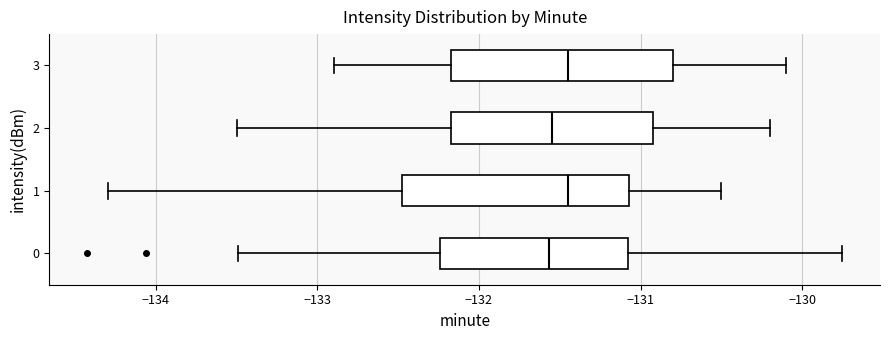

Reading bottom to top, transcribe this box plot: for each box, give where its median line is, the range the box spans, and where its two whiskers end, as read against the x-axis. The values are not printed on the chart, so give them approximately, as read against the axis.

0: median -131.6, box -132.2 to -131.1, whiskers -133.5 to -129.8
1: median -131.4, box -132.5 to -131.1, whiskers -134.3 to -130.5
2: median -131.5, box -132.2 to -130.9, whiskers -133.5 to -130.2
3: median -131.4, box -132.2 to -130.8, whiskers -132.9 to -130.1